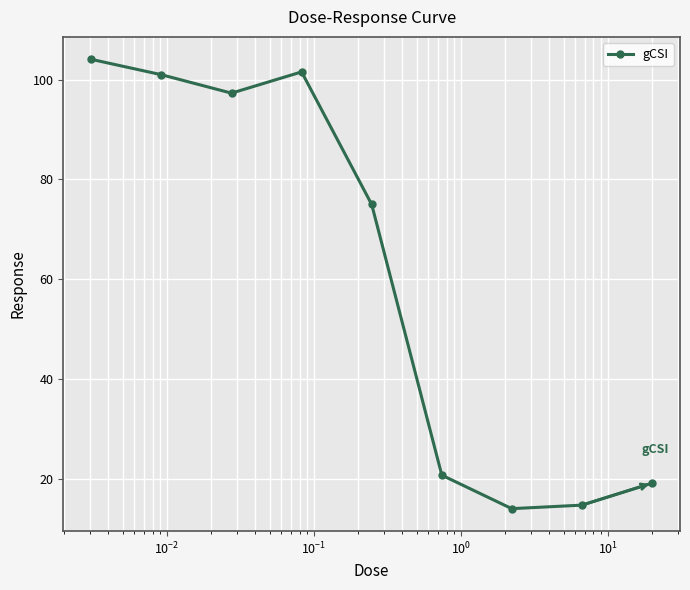

What is the value of the 9th point from the left?

19.1